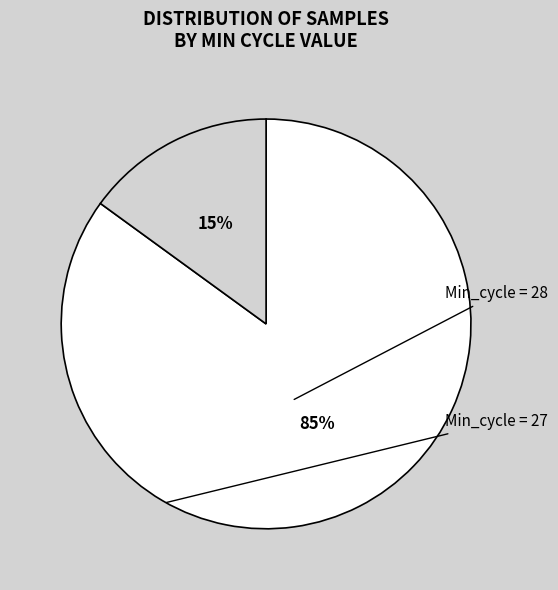

Is there any slice that represents more than half of the pie?

No